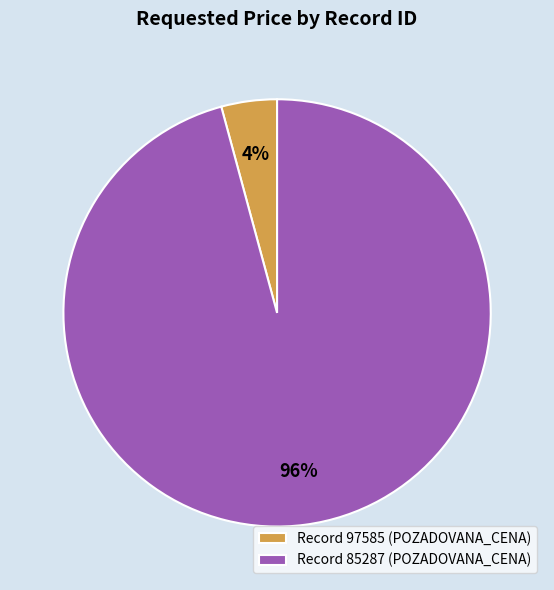

Does any single category account for the majority?

Yes